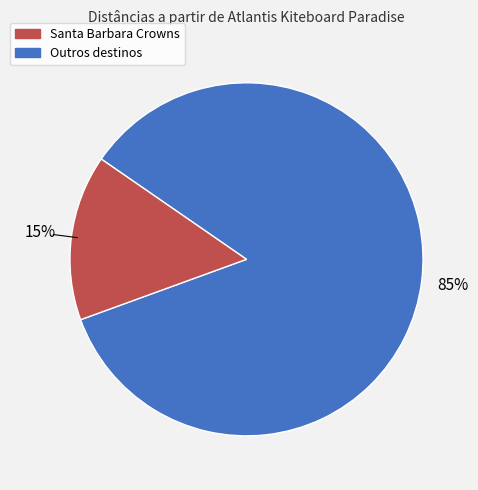

To the nearest percent, what is the average slice percentage?

50%